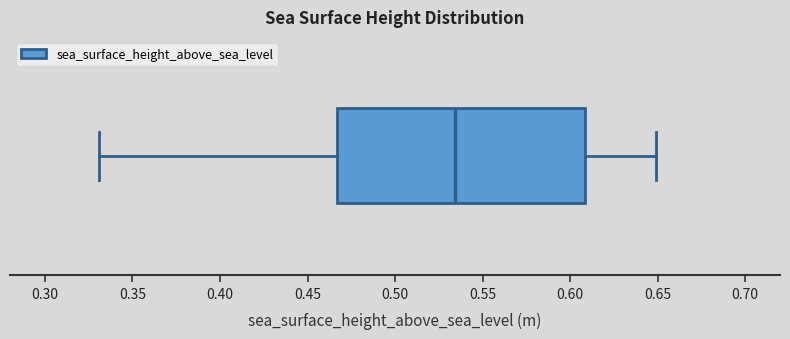

Read this box plot against the x-axis: the position of the median line, the range covered by the box, and the ends of both whiskers. The values are not printed on the chart, so give them approximately, as read against the axis.

median 0.535, box 0.465 to 0.610, whiskers 0.330 to 0.650